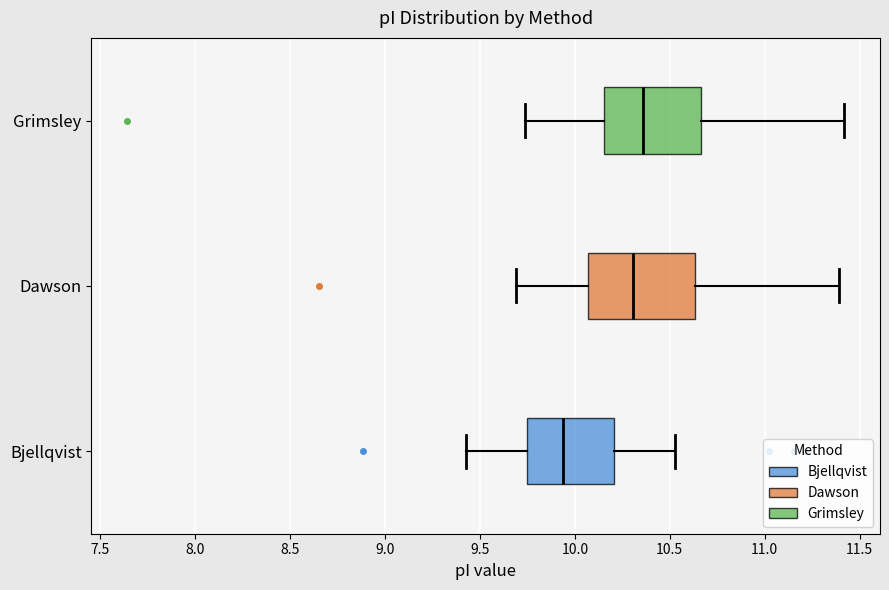

Which box's median line is the furthest to the left?

Bjellqvist